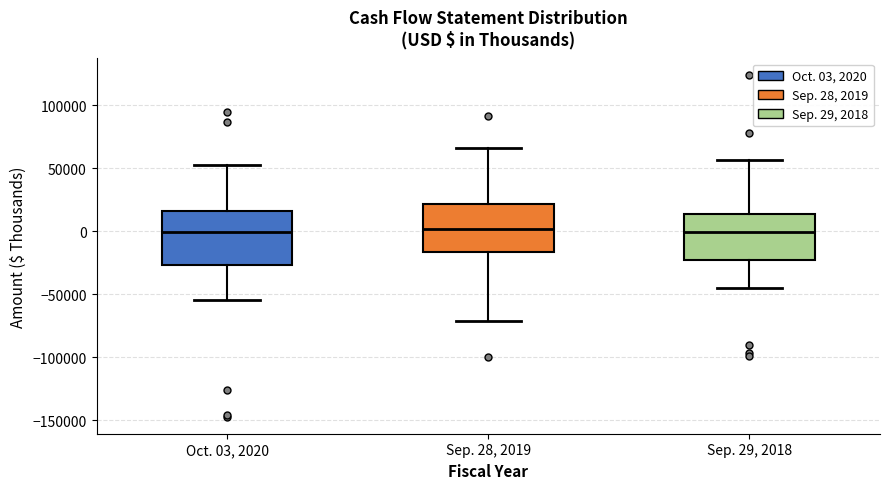

Reading left to right, read every box against the y-axis: the position of its median line, the range the box covers, and the ends of its whiskers. The values are not printed on the chart, so give them approximately, as read against the axis.

Oct. 03, 2020: median 0, box -25000 to 15000, whiskers -55000 to 50000
Sep. 28, 2019: median 0, box -15000 to 20000, whiskers -70000 to 65000
Sep. 29, 2018: median 0, box -25000 to 15000, whiskers -45000 to 55000